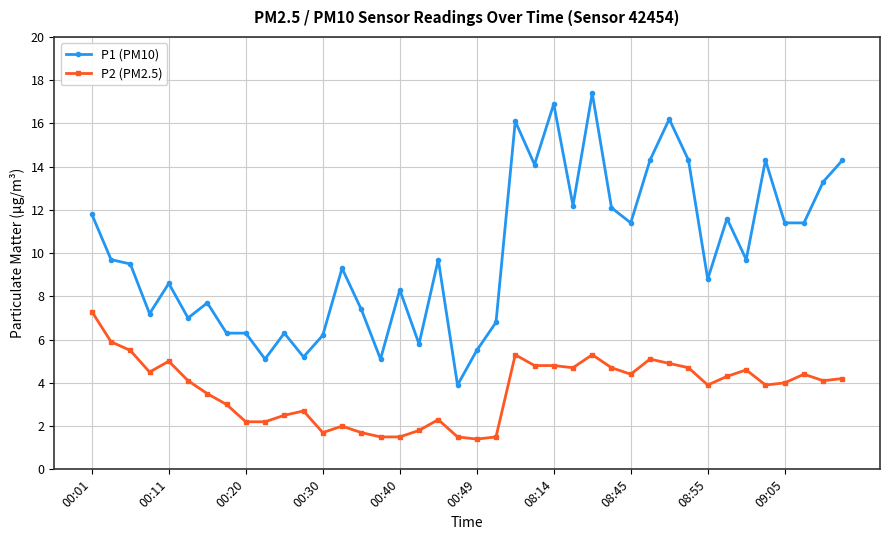

At how many categories does at least one series exceed 10?

17